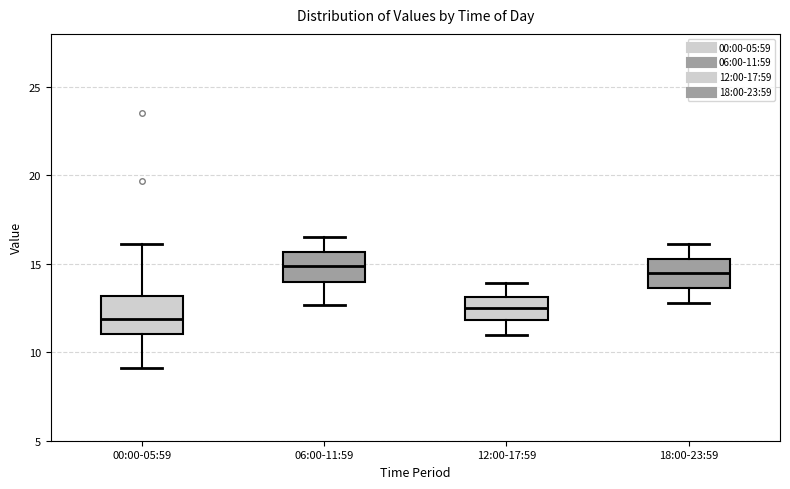

Reading left to right, transcribe this box plot: for each box, give where its median line is, the range the box spans, and where its two whiskers end, as read against the y-axis. The values are not printed on the chart, so give them approximately, as read against the axis.

00:00-05:59: median 12.0, box 11.0 to 13.0, whiskers 9.0 to 16.0
06:00-11:59: median 15.0, box 14.0 to 15.5, whiskers 12.5 to 16.5
12:00-17:59: median 12.5, box 12.0 to 13.0, whiskers 11.0 to 14.0
18:00-23:59: median 14.5, box 13.5 to 15.5, whiskers 13.0 to 16.0